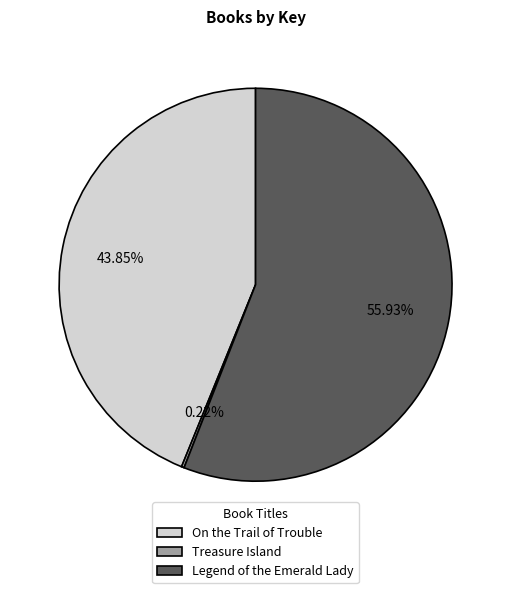

Combined, do On the Trail of Trouble and Legend of the Emerald Lady account for over 50%?

Yes